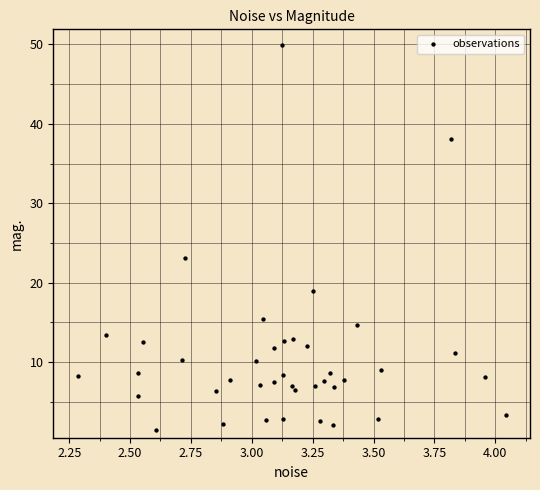

What Y value in the scatter plot is closest to 25?

23.0